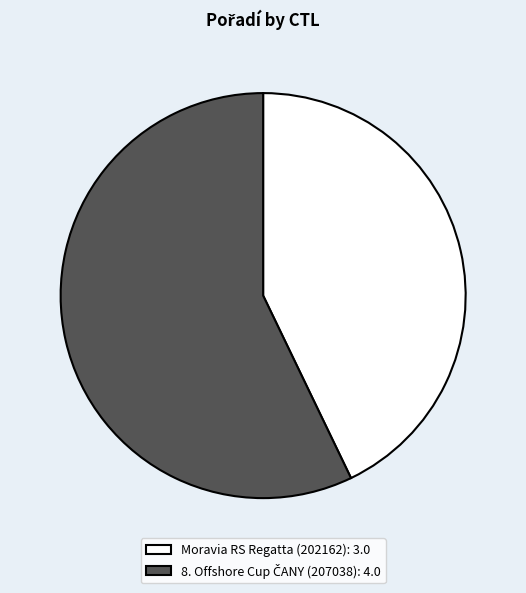

What is the smallest slice in the pie chart?

Moravia RS Regatta (202162)